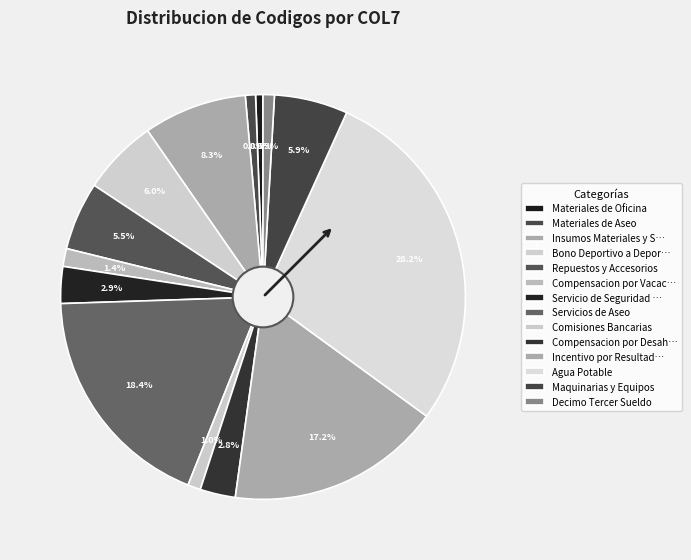

How many segments does this pie chart have?

14